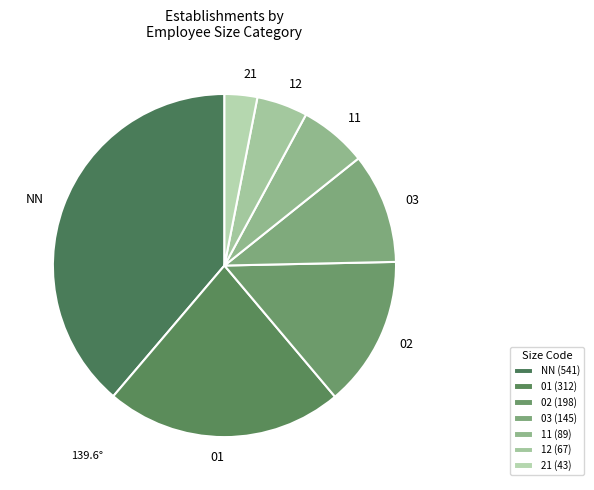

What is the ratio of the value at 12 to the value at 03?

0.5